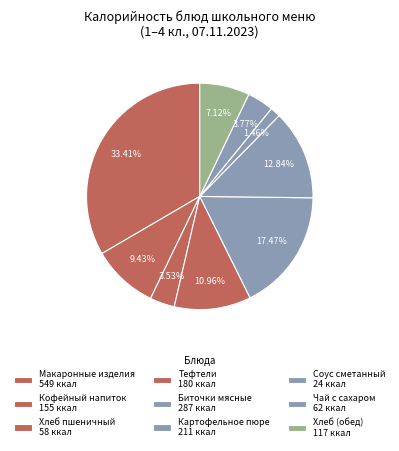

To the nearest percent, what is the average slice percentage?

11%